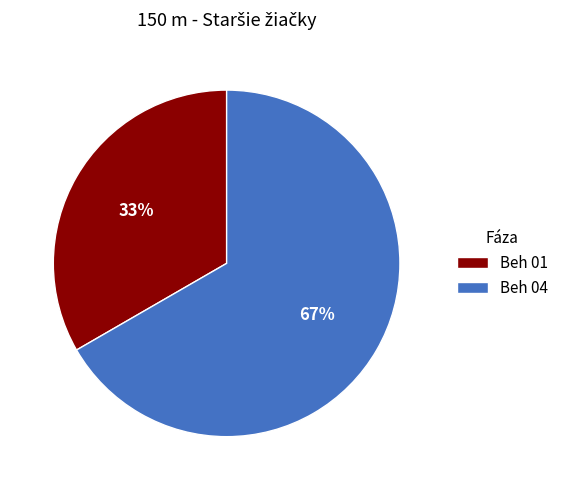

Which has a higher value, Beh 01 or Beh 04?

Beh 04